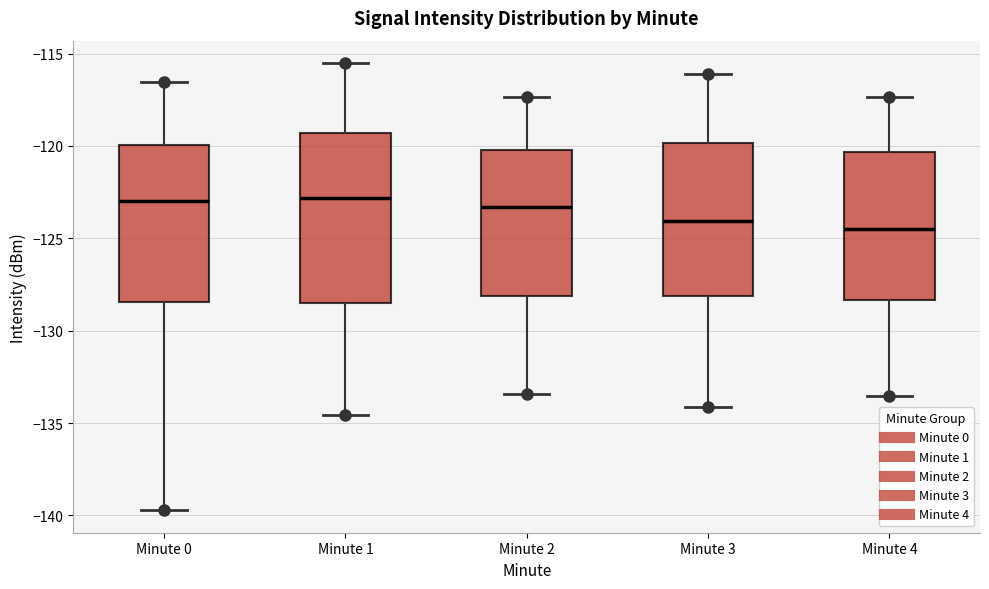

Reading left to right, transcribe this box plot: for each box, give where its median line is, the range the box spans, and where its two whiskers end, as read against the y-axis. The values are not printed on the chart, so give them approximately, as read against the axis.

Minute 0: median -123.0, box -128.5 to -120.0, whiskers -139.5 to -116.5
Minute 1: median -123.0, box -128.5 to -119.5, whiskers -134.5 to -115.5
Minute 2: median -123.5, box -128.0 to -120.0, whiskers -133.5 to -117.5
Minute 3: median -124.0, box -128.0 to -120.0, whiskers -134.0 to -116.0
Minute 4: median -124.5, box -128.5 to -120.5, whiskers -133.5 to -117.5